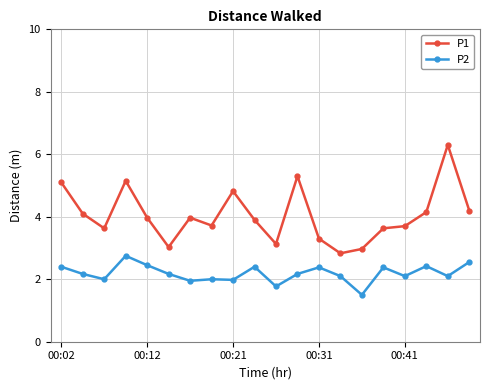

True or false: P1 and P2 intersect in this chart.

False